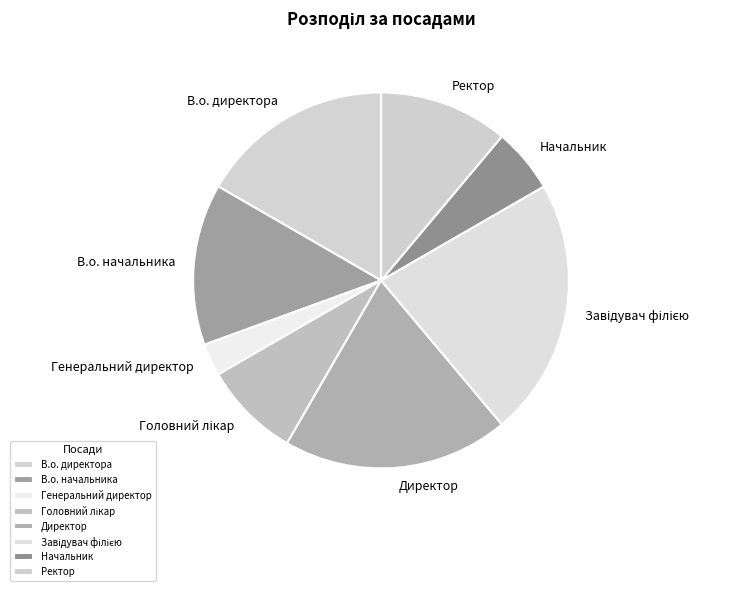

Is there any slice that represents more than half of the pie?

No